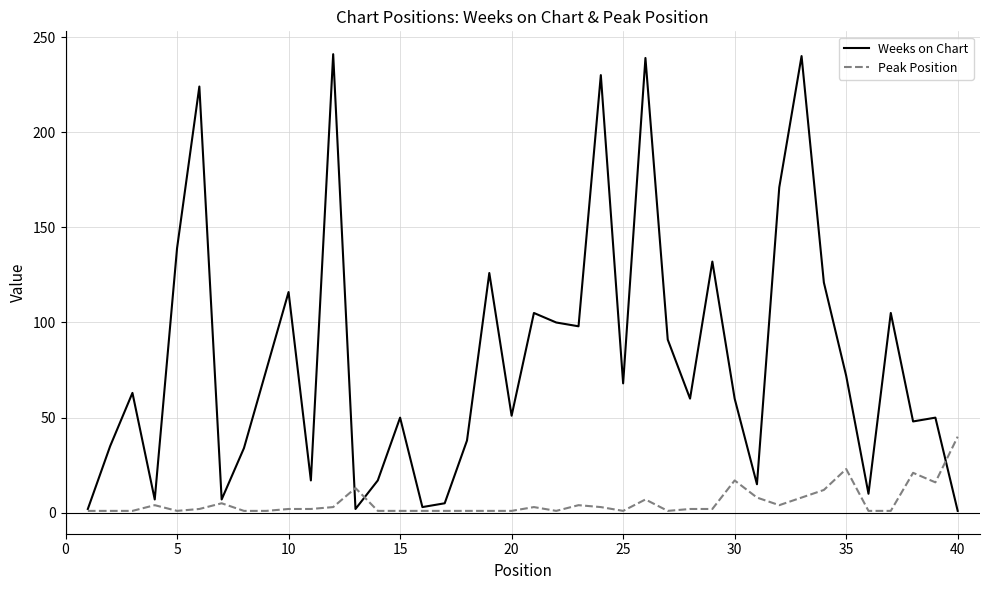

List the series in order of their overall mean, highest first.

Weeks on Chart, Peak Position